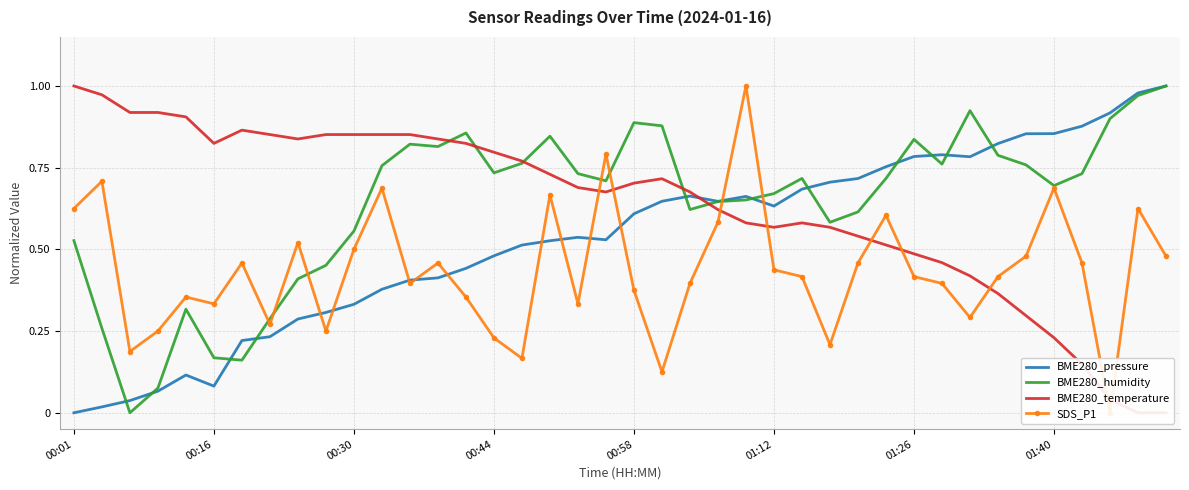

Is it true that BME280_pressure equals 0.0 at 00:01?

True